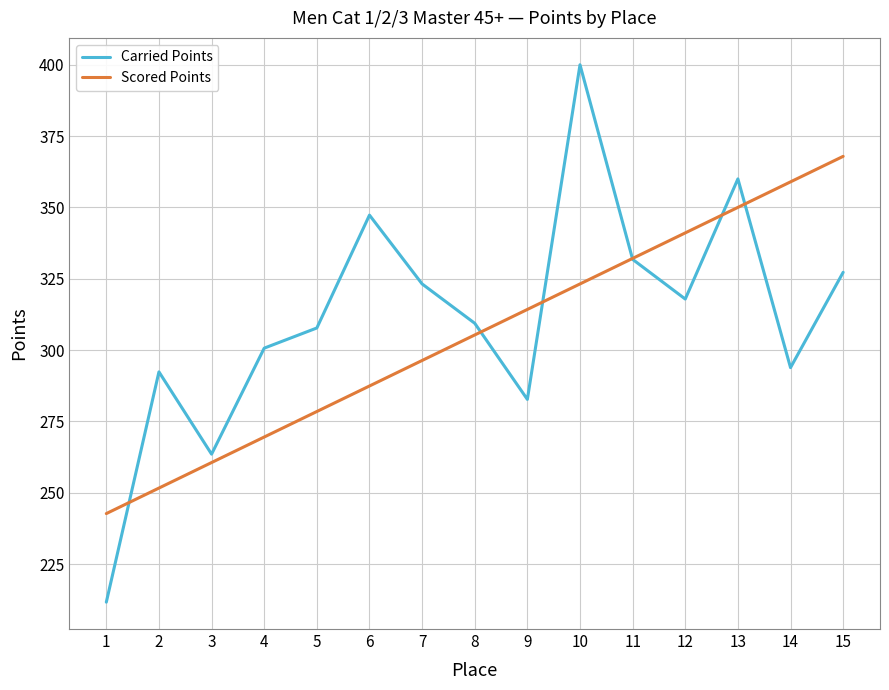

What are all the series names shown in the legend?

Carried Points, Scored Points